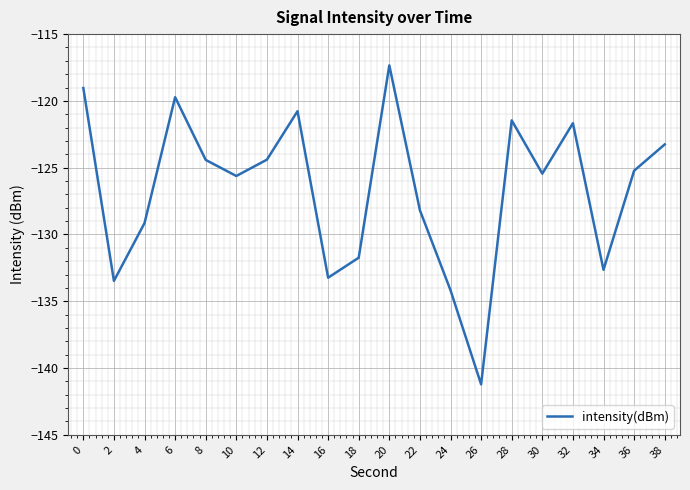

Which category has the highest value across all series?

20